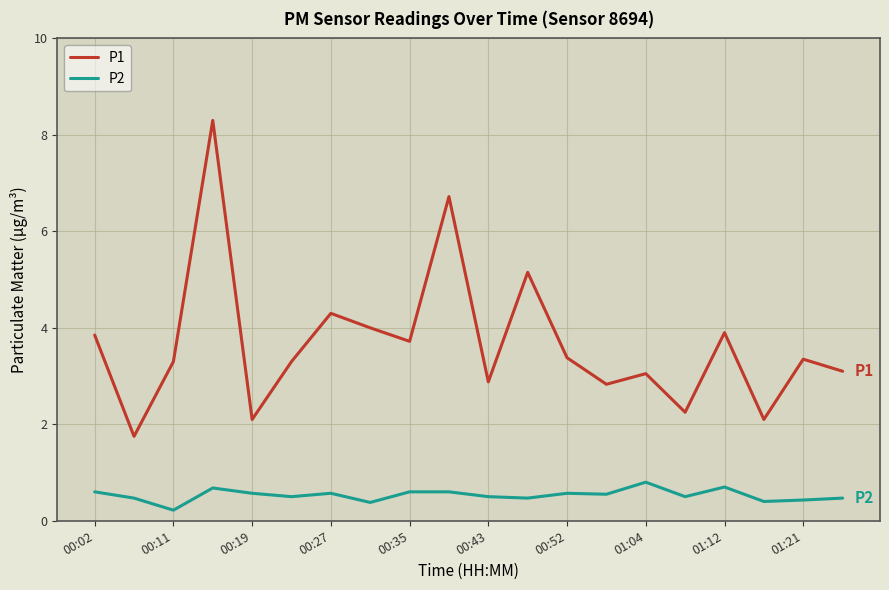

Rank the series by their average value, from highest to lowest.

P1, P2